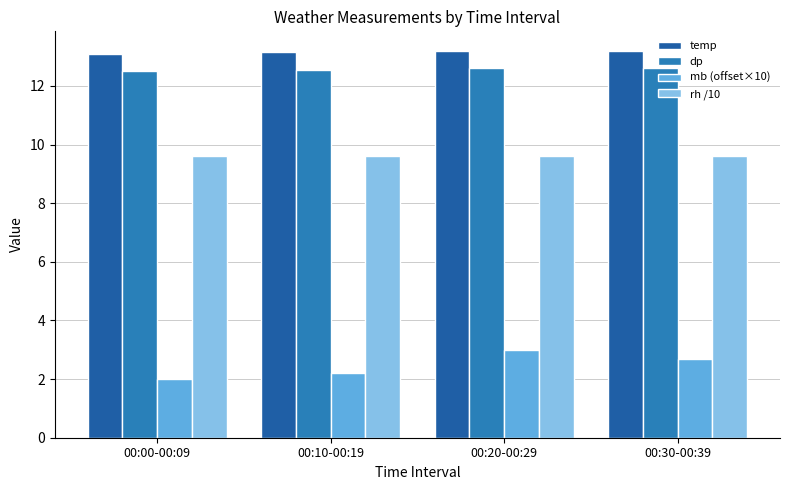

How many distinct data groups are displayed?

4